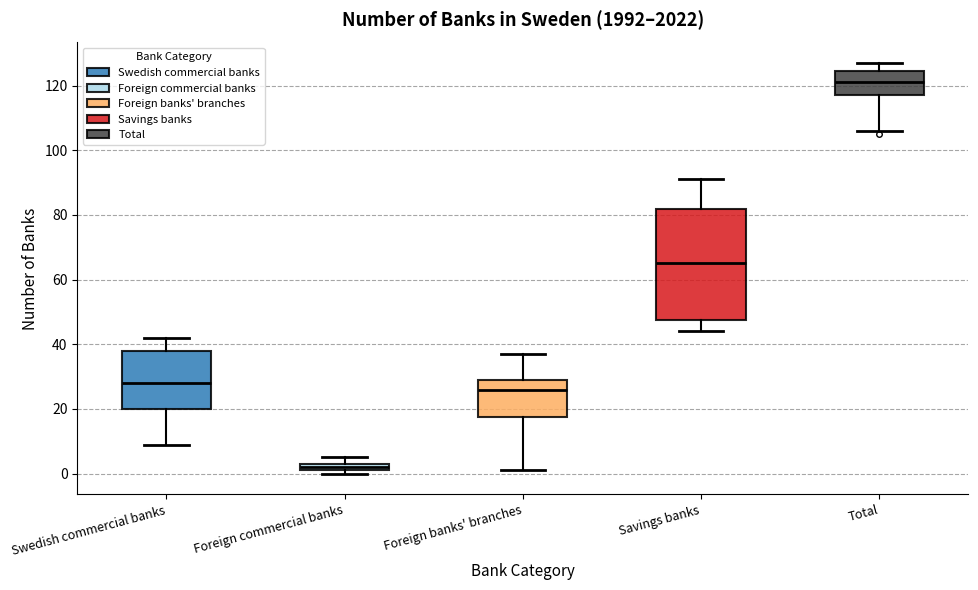

Where is the lower edge of the box for Foreign commercial banks on the y-axis? The values are not printed on the chart, so give them approximately, as read against the axis.

2